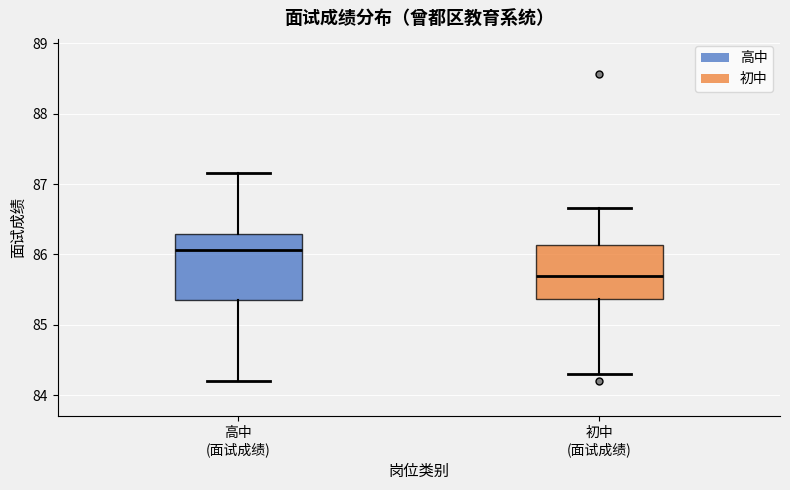

Which box's median line is the lowest?

初中 (面试成绩)